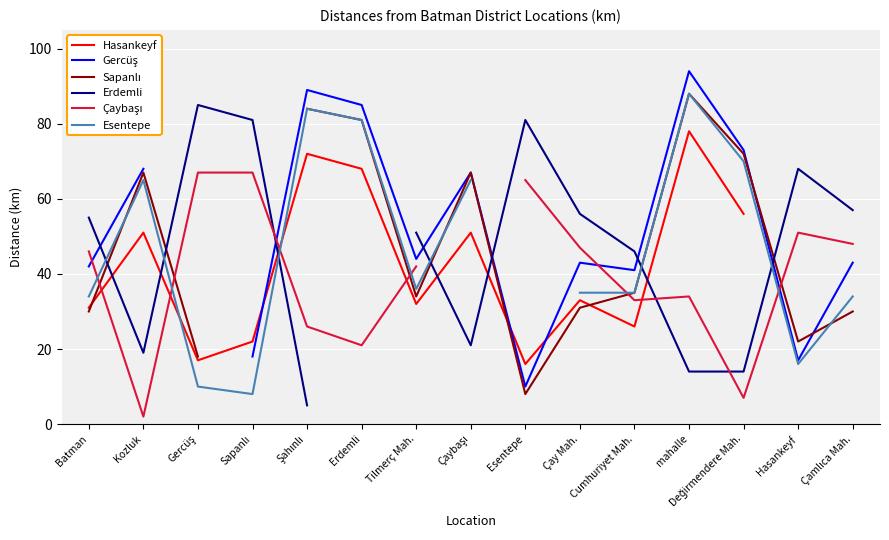

What is the difference between the maximum and minimum values in the Gercüş series?

84.0